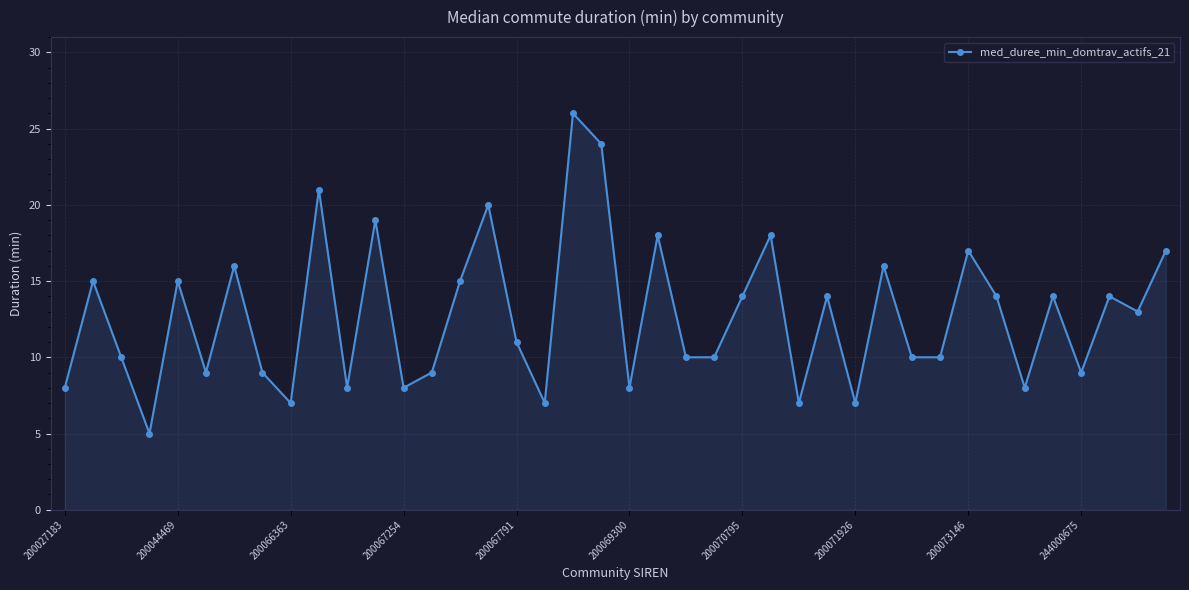

What is the difference between the maximum and minimum values?

21